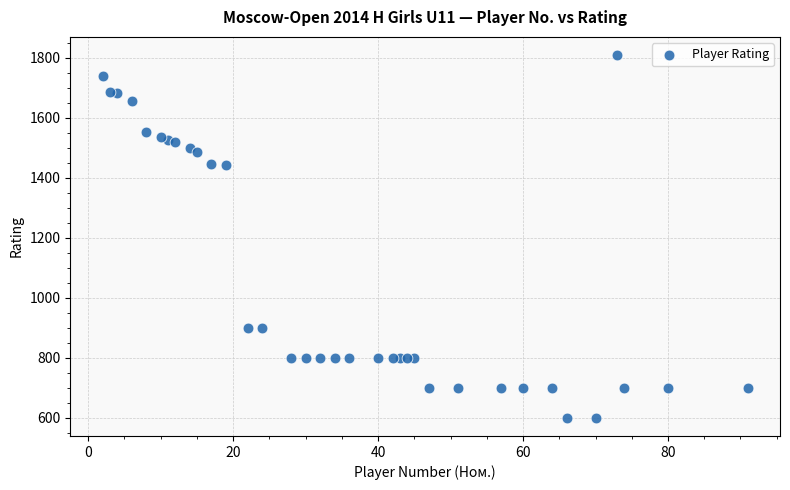

What is the range of Y values (max minus min)?

1209